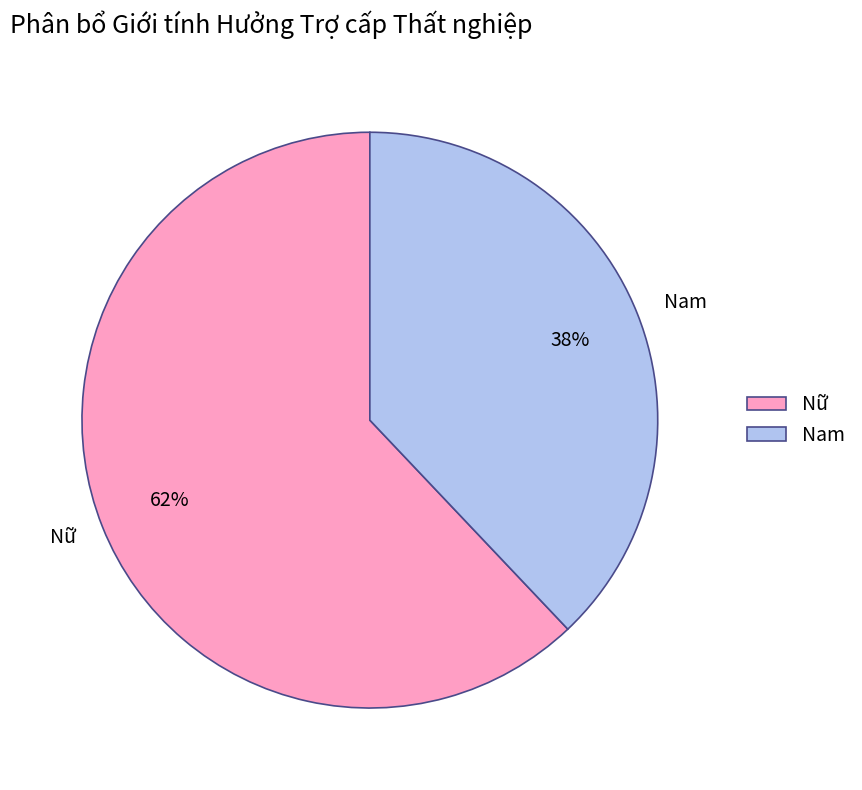

Is it true that Nam is 38% of the pie?

True